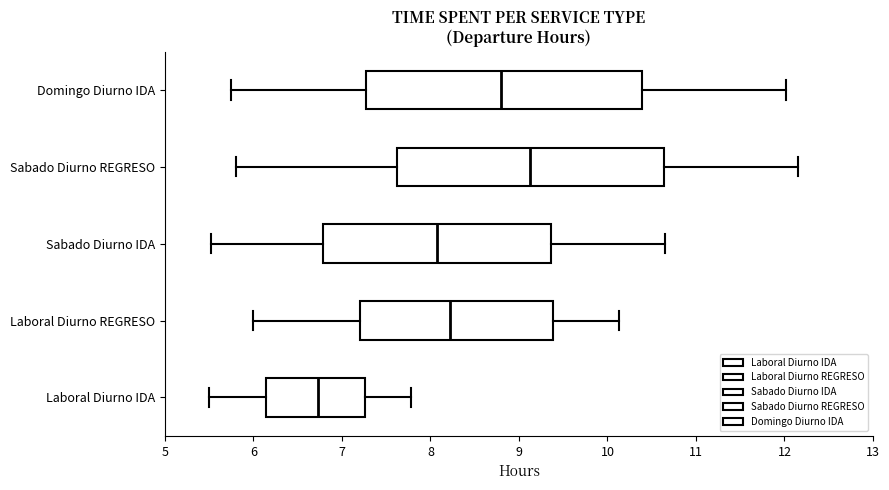

Reading bottom to top, read every box against the x-axis: the position of its median line, the range the box covers, and the ends of its whiskers. The values are not printed on the chart, so give them approximately, as read against the axis.

Laboral Diurno IDA: median 6.7, box 6.1 to 7.3, whiskers 5.5 to 7.8
Laboral Diurno REGRESO: median 8.2, box 7.2 to 9.4, whiskers 6.0 to 10.1
Sabado Diurno IDA: median 8.1, box 6.8 to 9.4, whiskers 5.5 to 10.7
Sabado Diurno REGRESO: median 9.1, box 7.6 to 10.6, whiskers 5.8 to 12.2
Domingo Diurno IDA: median 8.8, box 7.3 to 10.4, whiskers 5.8 to 12.0